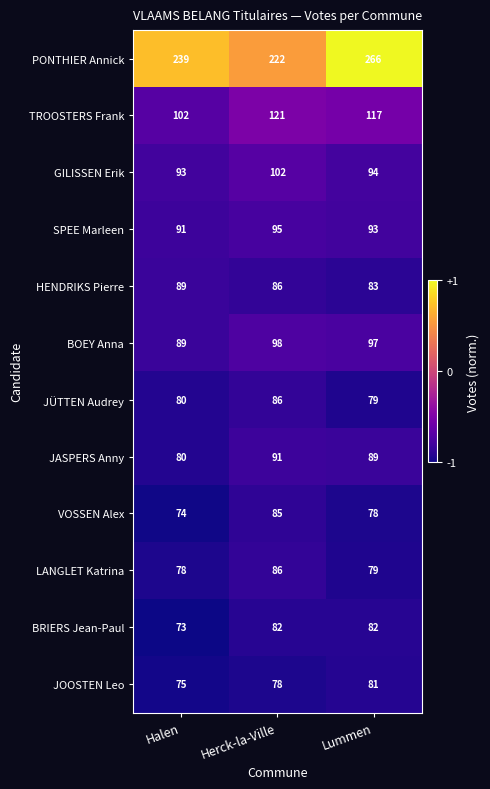

Which series has the widest spread of values?

PONTHIER Annick